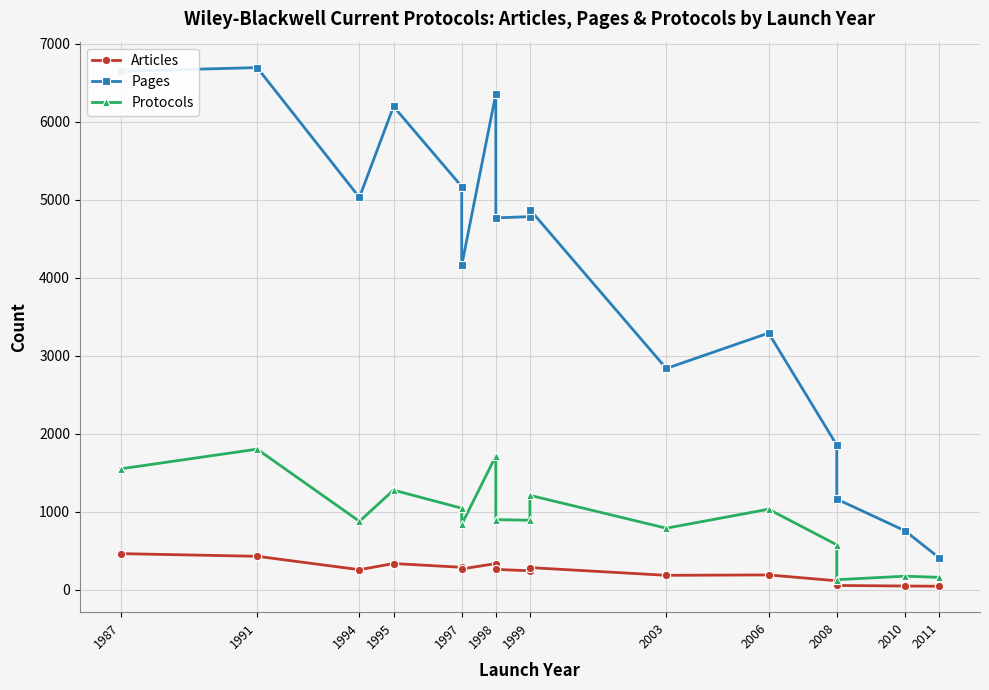

What is the value of the Articles point at the 11th from the left?

185